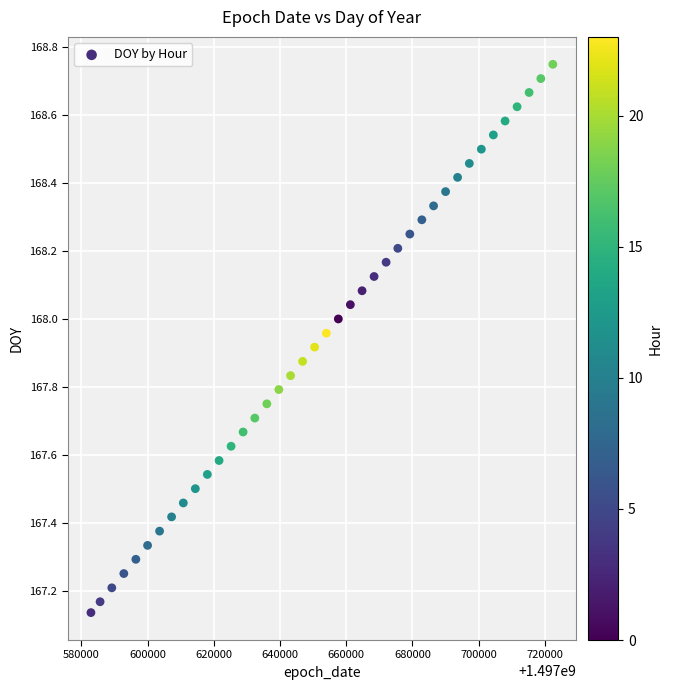

What is the range of Y values (max minus min)?

1.6